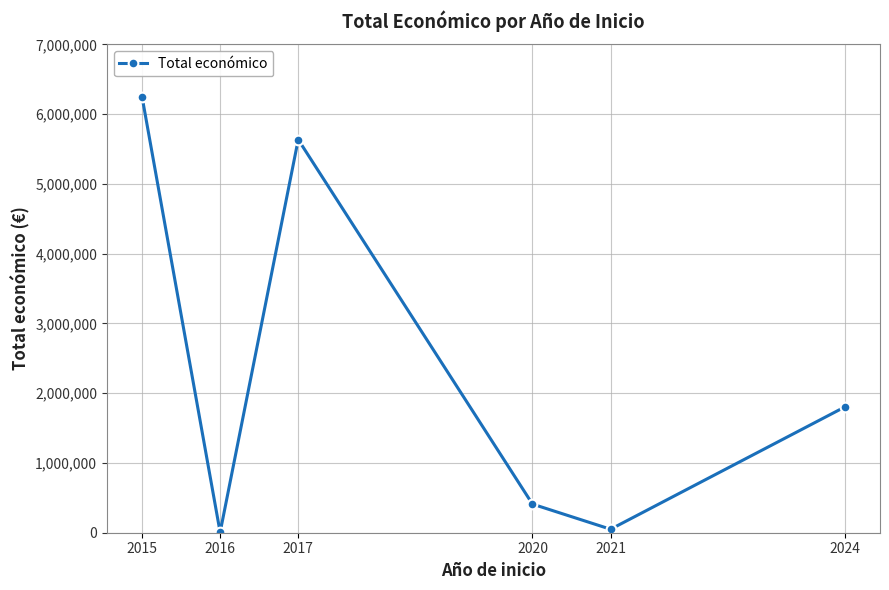

At which category does the data reach its first local valley?

2016